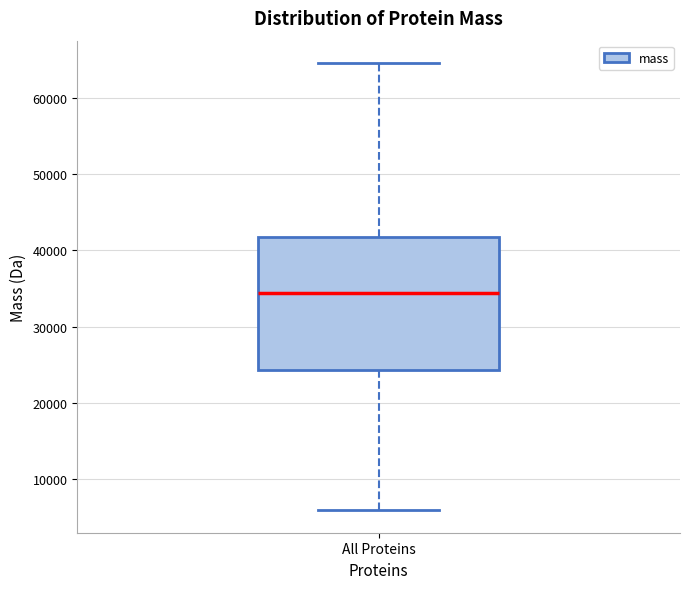

Transcribe this box plot: give where the median line is, the range the box spans, and where the two whiskers end, as read against the y-axis. The values are not printed on the chart, so give them approximately, as read against the axis.

median 34000, box 24000 to 42000, whiskers 6000 to 65000